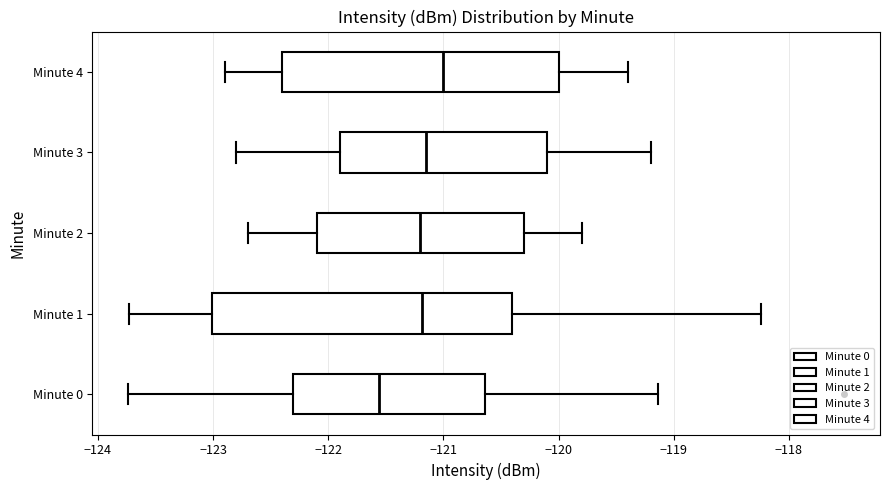

Which box is the widest, from its left edge to its right edge?

Minute 1